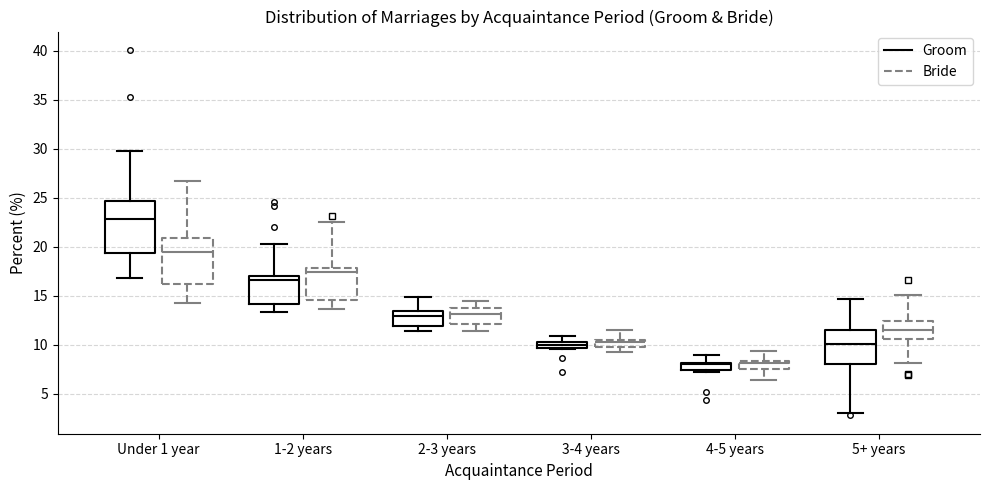

Where does the median line of the box for Under 1 year (Bride) sit on the y-axis? The values are not printed on the chart, so give them approximately, as read against the axis.

19.5